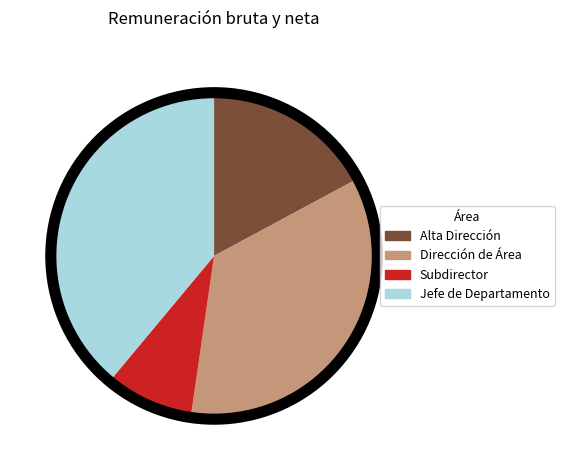

Does Jefe de Departamento represent more than half of the total?

No